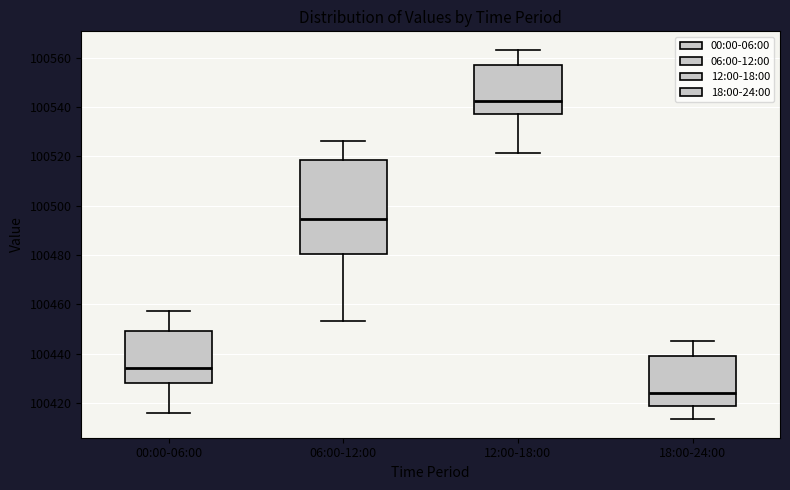

Reading left to right, read every box against the y-axis: the position of its median line, the range the box covers, and the ends of its whiskers. The values are not printed on the chart, so give them approximately, as read against the axis.

00:00-06:00: median 100434, box 100428 to 100450, whiskers 100416 to 100458
06:00-12:00: median 100494, box 100480 to 100518, whiskers 100454 to 100526
12:00-18:00: median 100542, box 100538 to 100558, whiskers 100522 to 100564
18:00-24:00: median 100424, box 100418 to 100440, whiskers 100414 to 100446